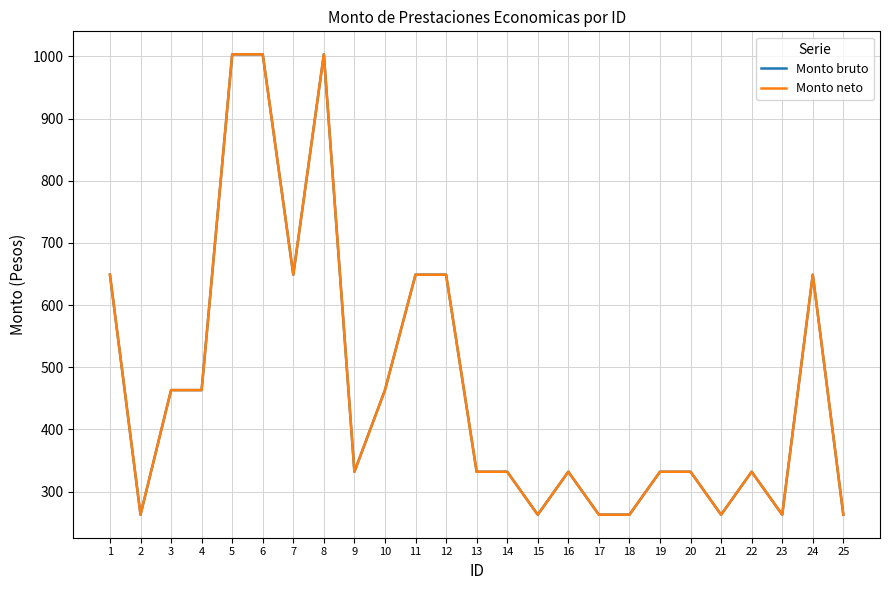

Count the number of categories in the chart.

25